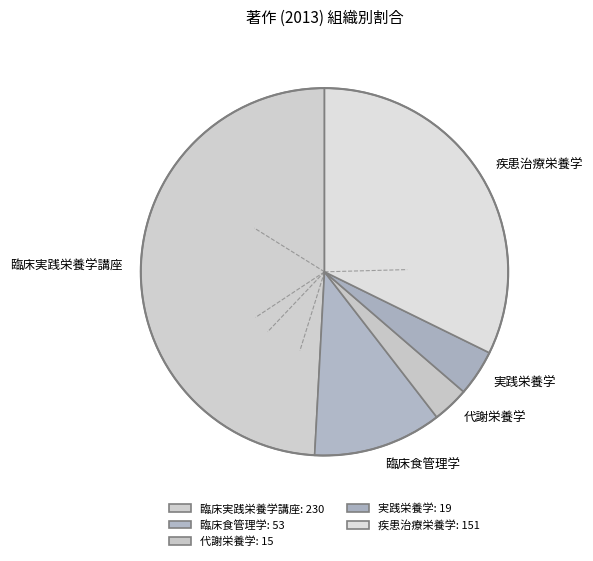

Is 臨床食管理学 the majority of the pie?

No